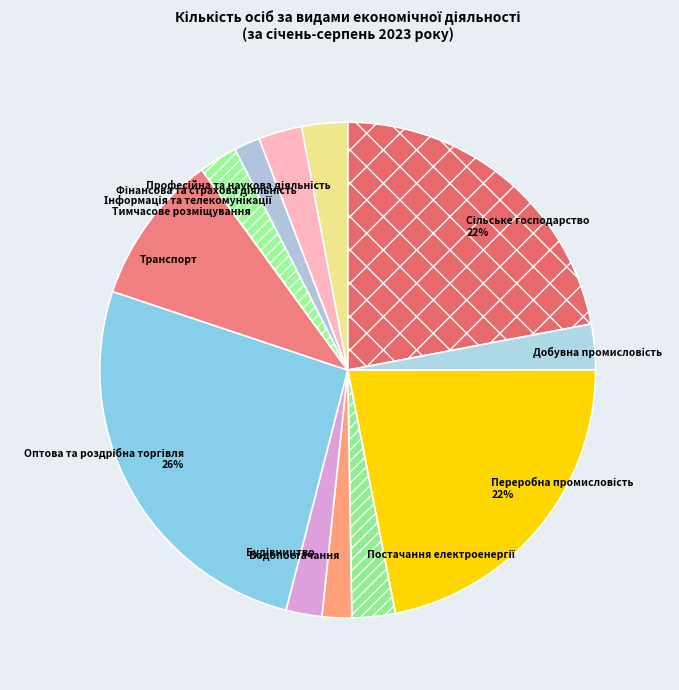

Is it true that Водопостачання is 2% of the pie?

True